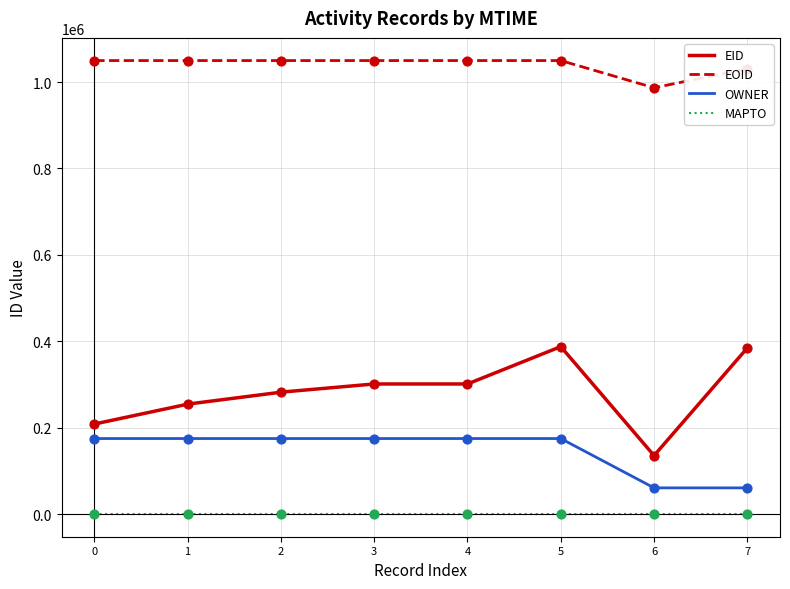

True or false: OWNER and EID intersect in this chart.

False